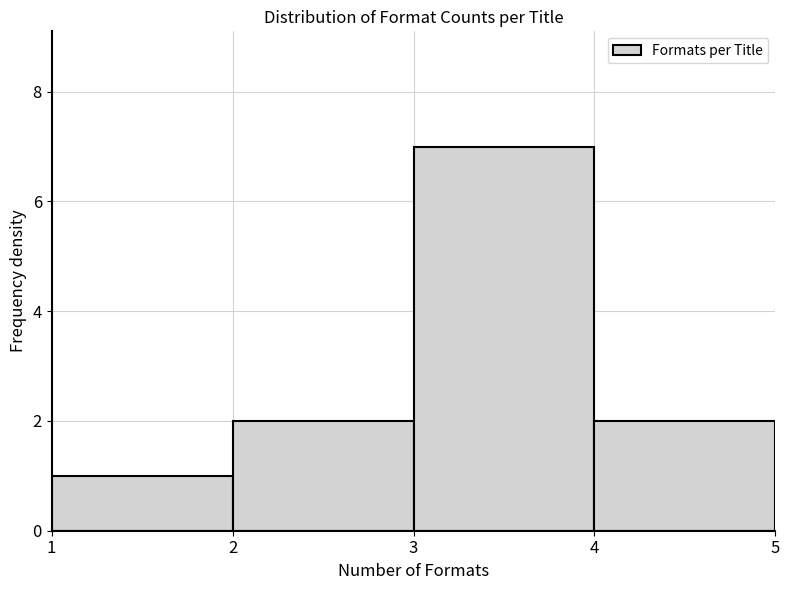

How tall is the bar that spans 1 to 2 on the x-axis? The values are not printed on the chart, so give them approximately, as read against the axis.

1